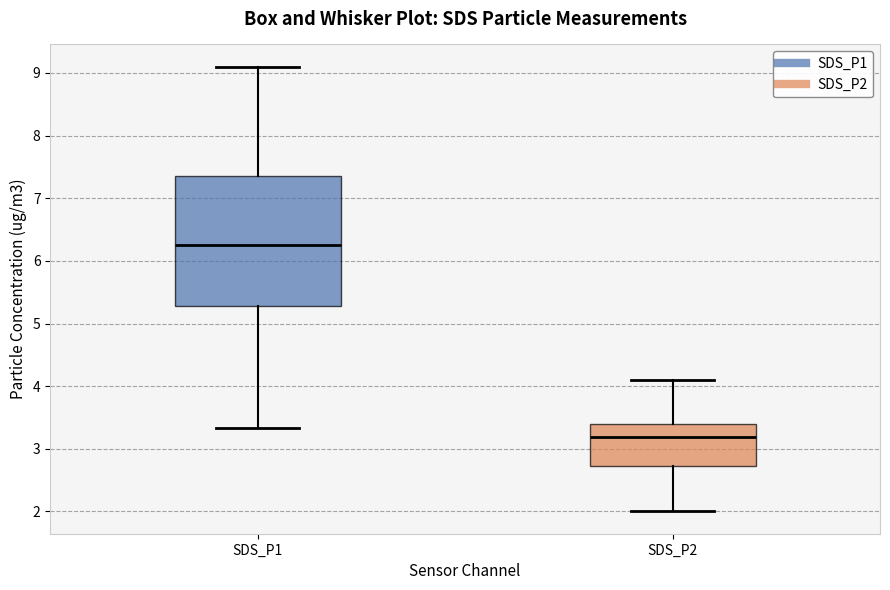

Where does the upper whisker of the box for SDS_P2 end on the y-axis? The values are not printed on the chart, so give them approximately, as read against the axis.

4.1